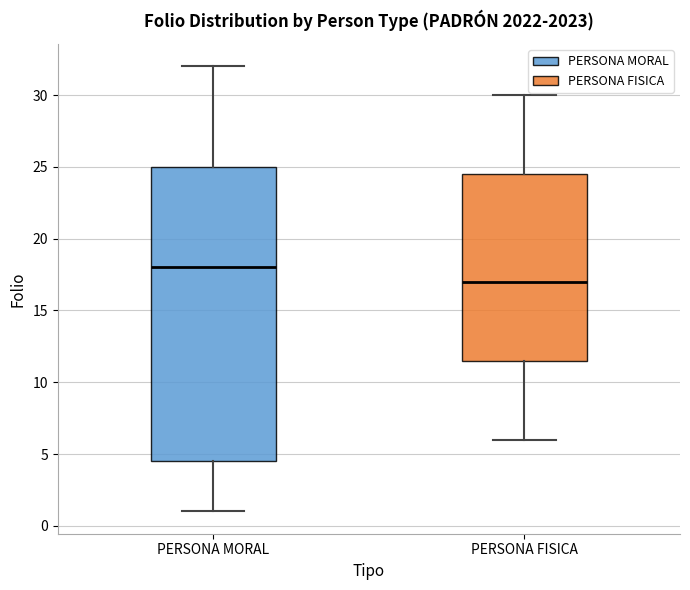

Reading left to right, transcribe this box plot: for each box, give where its median line is, the range the box spans, and where its two whiskers end, as read against the y-axis. The values are not printed on the chart, so give them approximately, as read against the axis.

PERSONA MORAL: median 18.0, box 4.5 to 25.0, whiskers 1.0 to 32.0
PERSONA FISICA: median 17.0, box 11.5 to 24.5, whiskers 6.0 to 30.0